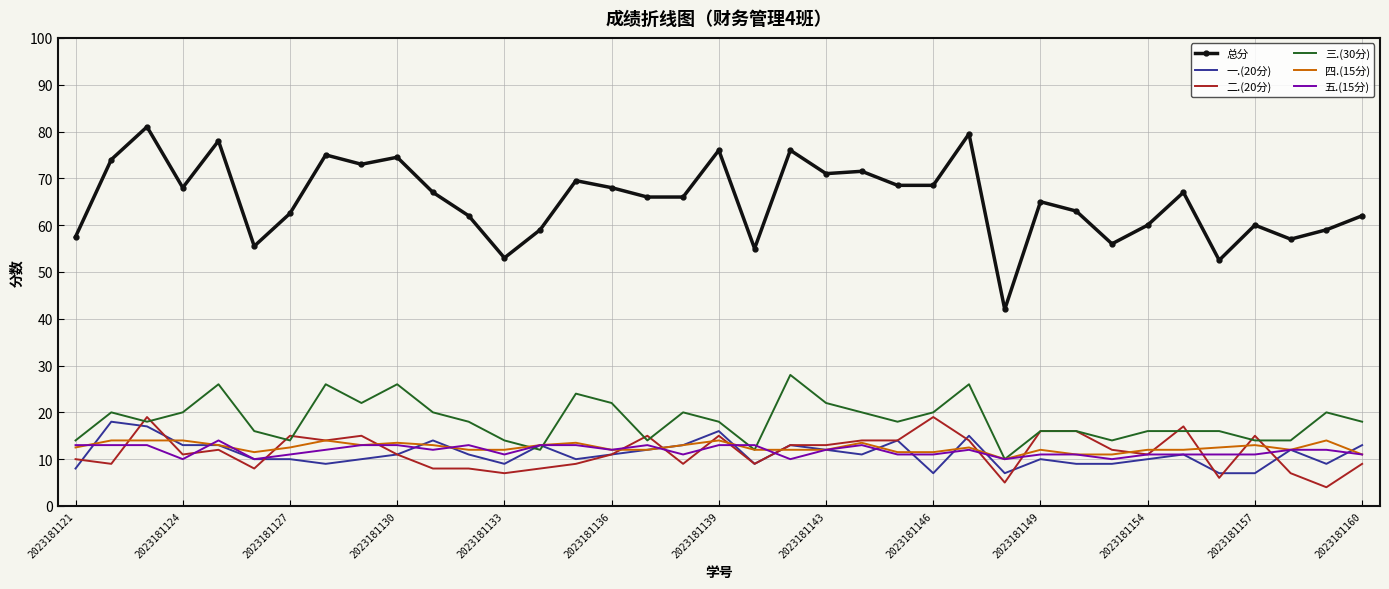

What is the minimum value shown in the chart?

4.0